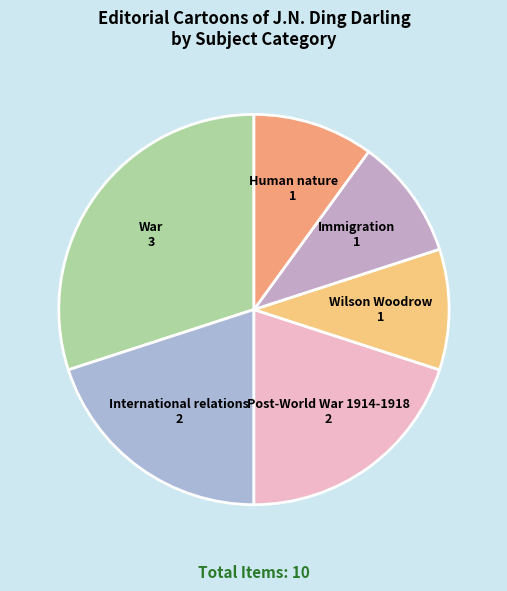

How many slices are in this pie chart?

6